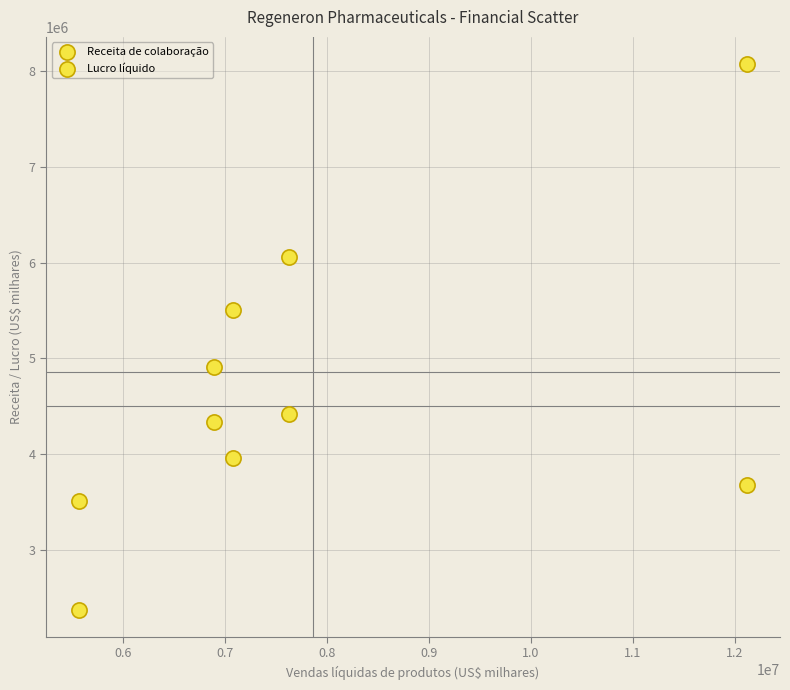

How many points are shown in the scatter plot?

10